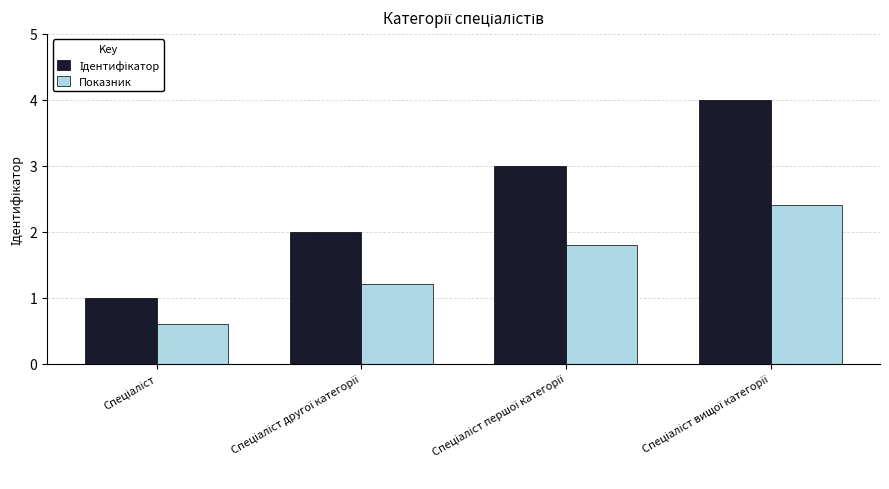

What is the sum of all Показник values?

6.0